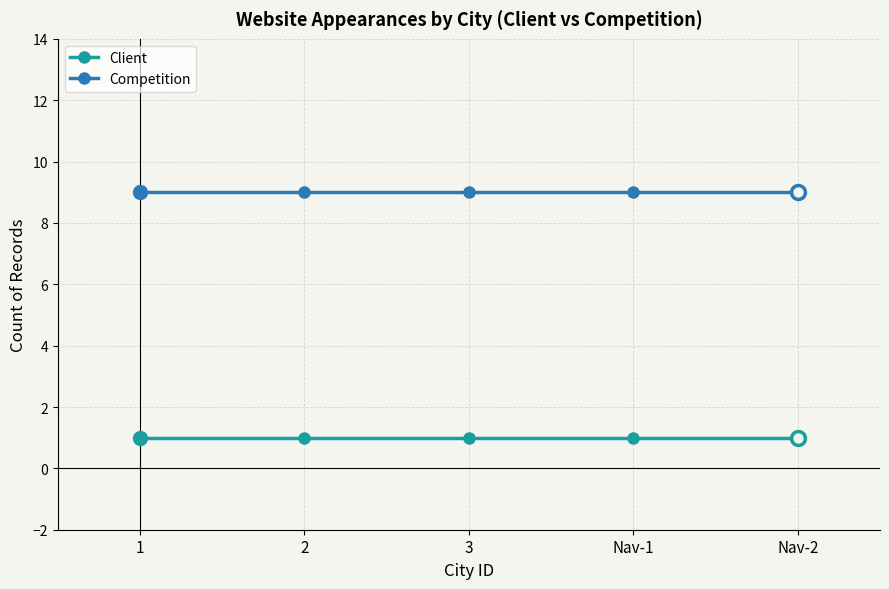

True or false: Competition has more than 2 points higher than both neighbors.

False